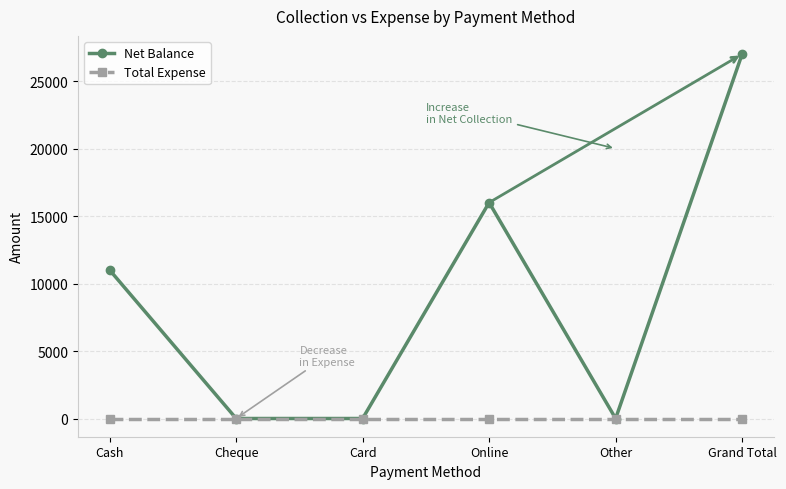

What is the spread (max minus min) of values at Grand Total?

27000